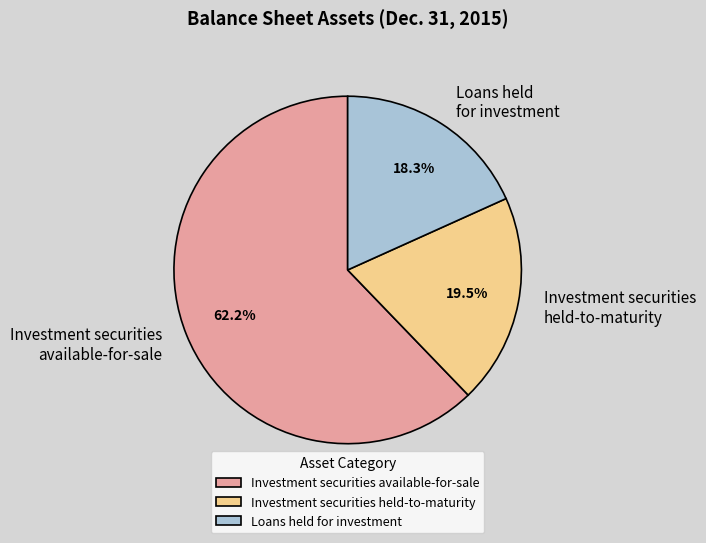

Combined, what portion of the pie is Investment securities available-for-sale and Loans held for investment?

80.5%